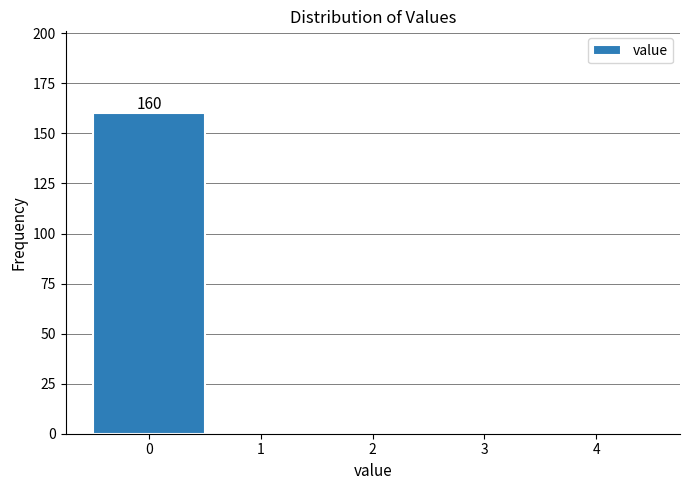

Over which range of the x-axis is the bar tallest?

-0.5 to 0.5